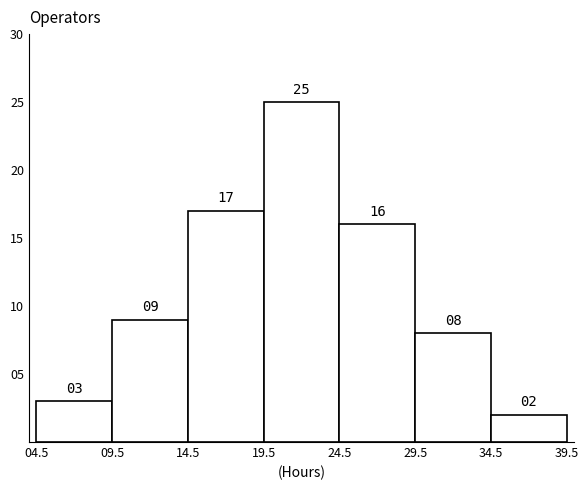

Reading left to right, transcribe this chart: for each bar, give the range it covers on the x-axis and its height.

04.5 to 09.5: 3
09.5 to 14.5: 9
14.5 to 19.5: 17
19.5 to 24.5: 25
24.5 to 29.5: 16
29.5 to 34.5: 8
34.5 to 39.5: 2